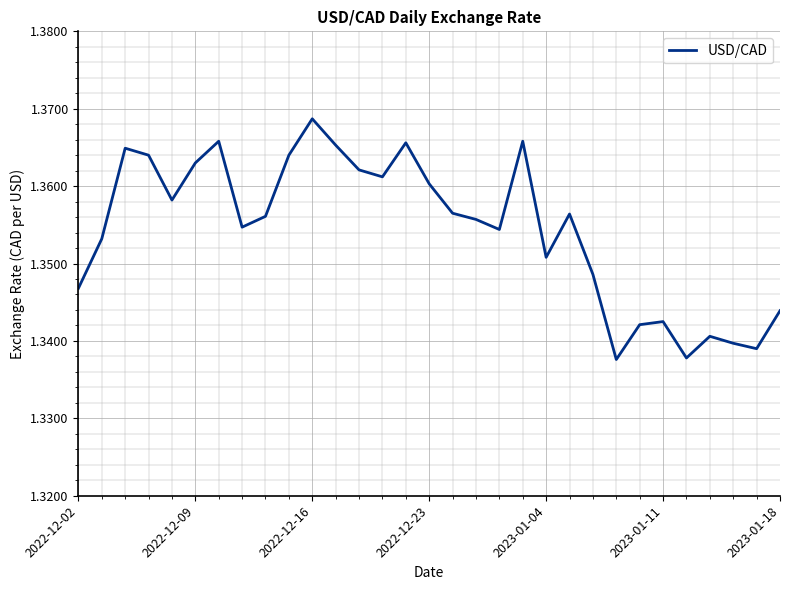

Count the values in the range 1 to 2.

31